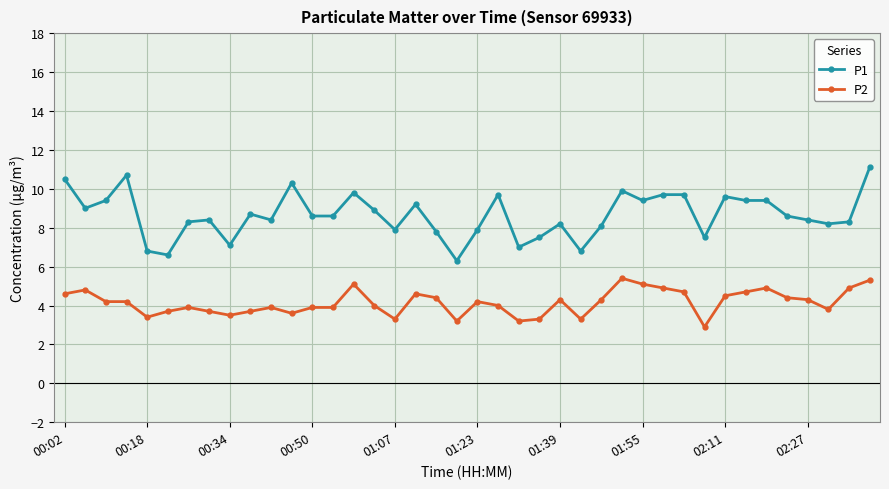

Which series has the widest spread of values?

P1